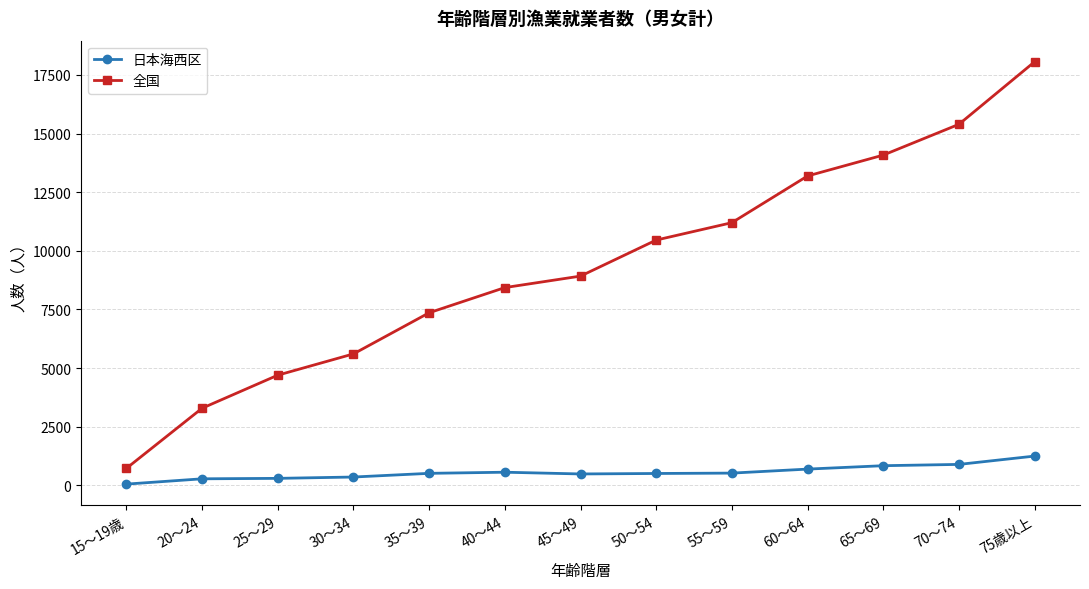

How many lines are shown in the chart?

2